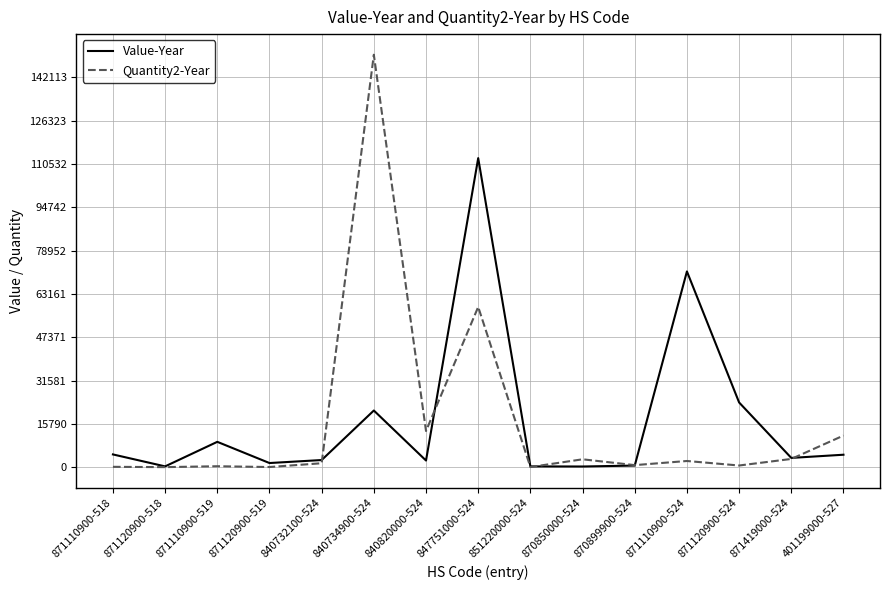

What is the maximum value shown in the chart?

150384